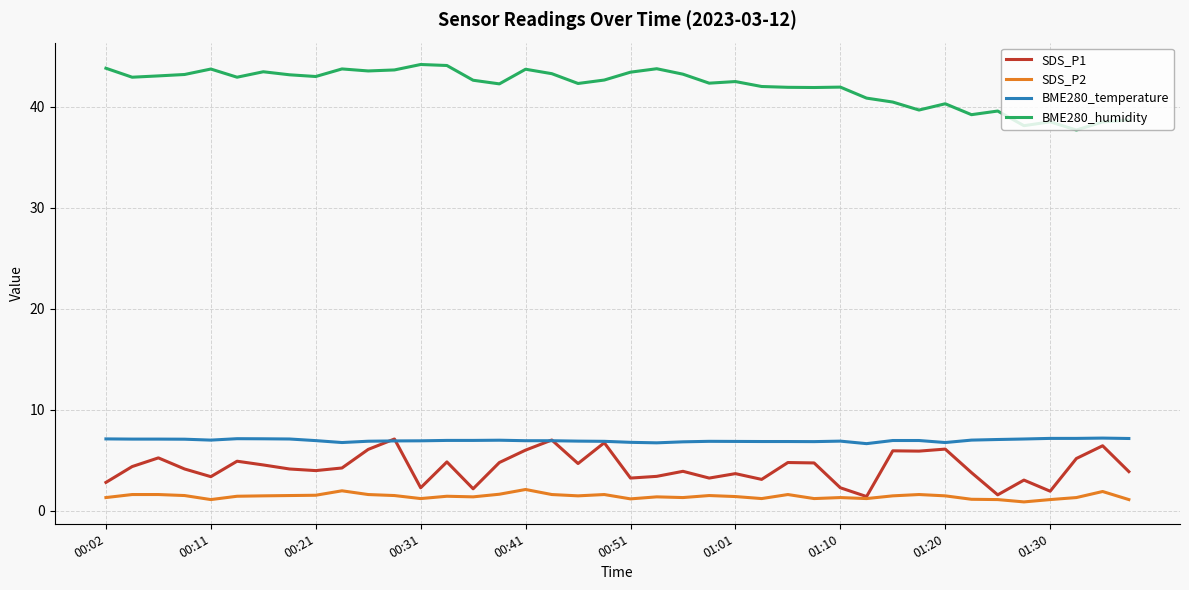

Which series has the largest total across all categories?

BME280_humidity